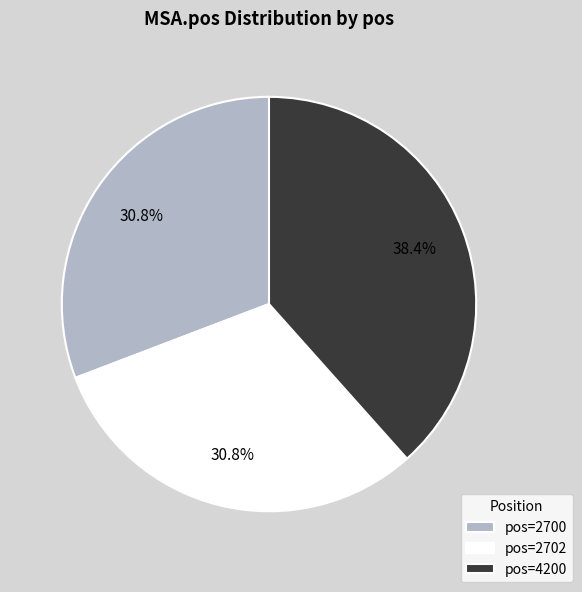

What is the total percentage of pos=4200 and pos=2702?

69.2%